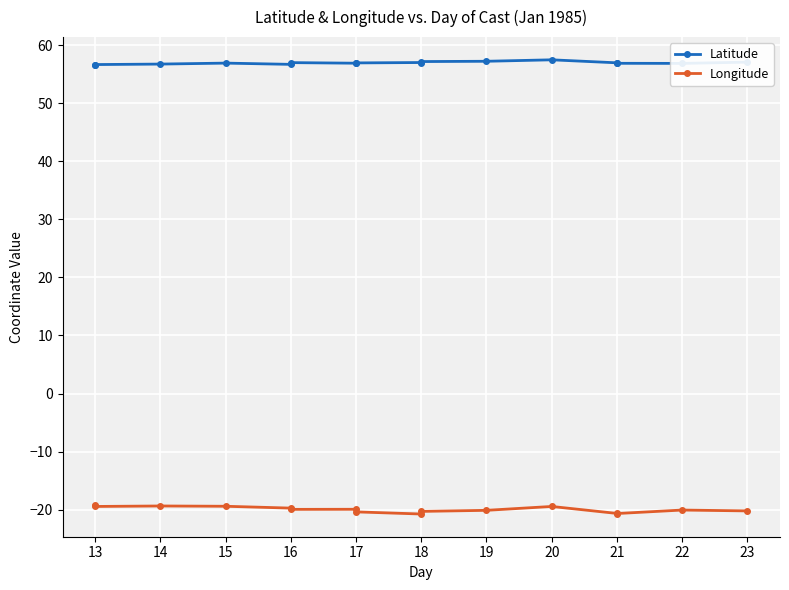

Does the chart display data point markers on the line(s)?

Yes